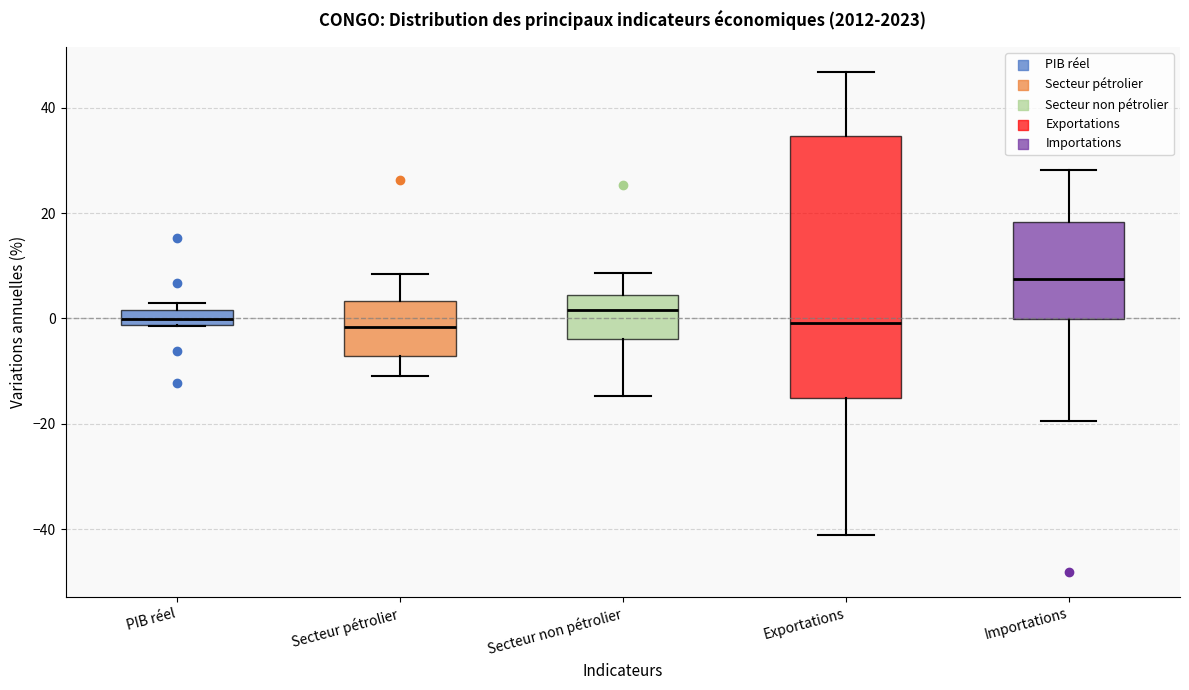

Where does the median line of the box for PIB réel sit on the y-axis? The values are not printed on the chart, so give them approximately, as read against the axis.

0